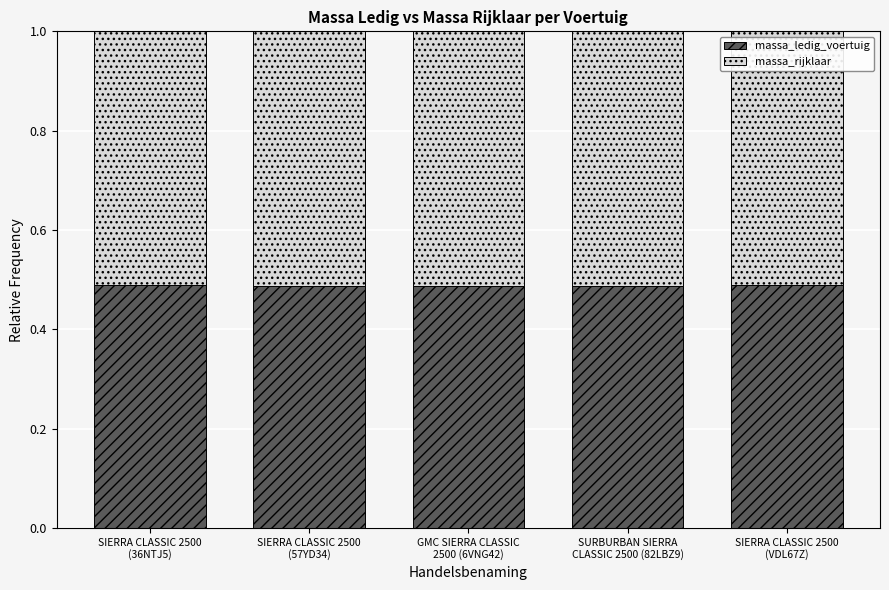

How many bars are there in total?

5